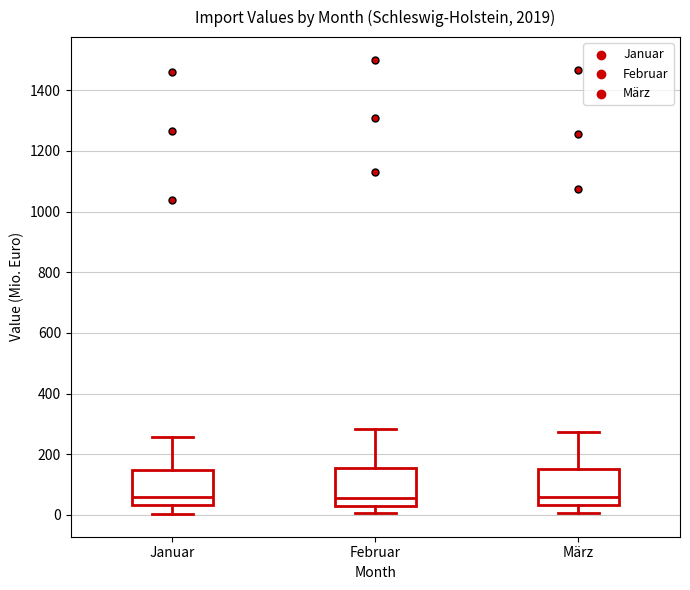

Reading left to right, transcribe this box plot: for each box, give where its median line is, the range the box spans, and where its two whiskers end, as read against the y-axis. The values are not printed on the chart, so give them approximately, as read against the axis.

Januar: median 60, box 40 to 140, whiskers 0 to 260
Februar: median 60, box 40 to 160, whiskers 0 to 280
März: median 60, box 40 to 160, whiskers 0 to 280